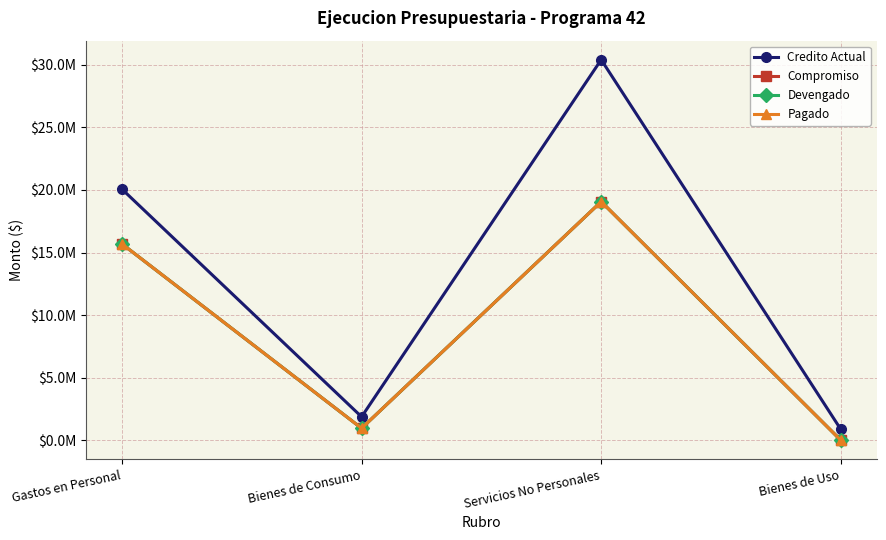

What position from the left is Gastos en Personal?

1